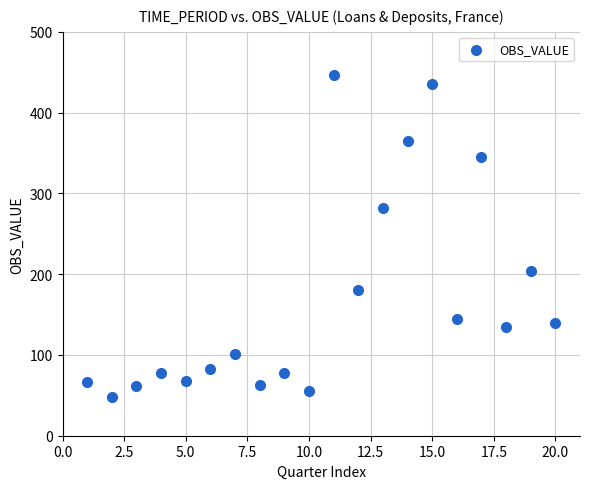

What Y value in the scatter plot is closest to 247?

282